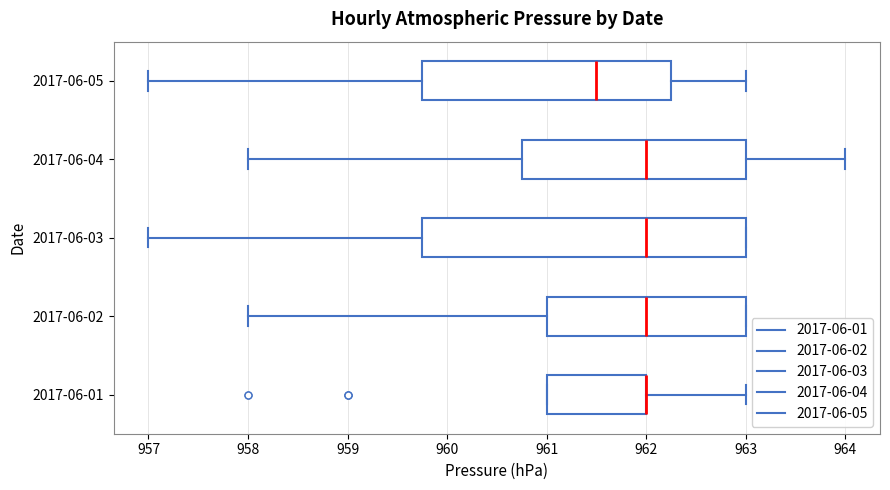

Reading bottom to top, read every box against the x-axis: the position of its median line, the range the box covers, and the ends of its whiskers. The values are not printed on the chart, so give them approximately, as read against the axis.

2017-06-01: median 962.0 (drawn on the box's right edge), box 961.0 to 962.0, whiskers 961.0 to 963.0
2017-06-02: median 962.0, box 961.0 to 963.0, whiskers 958.0 to 963.0
2017-06-03: median 962.0, box 959.8 to 963.0, whiskers 957.0 to 963.0
2017-06-04: median 962.0, box 960.8 to 963.0, whiskers 958.0 to 964.0
2017-06-05: median 961.5, box 959.8 to 962.3, whiskers 957.0 to 963.0